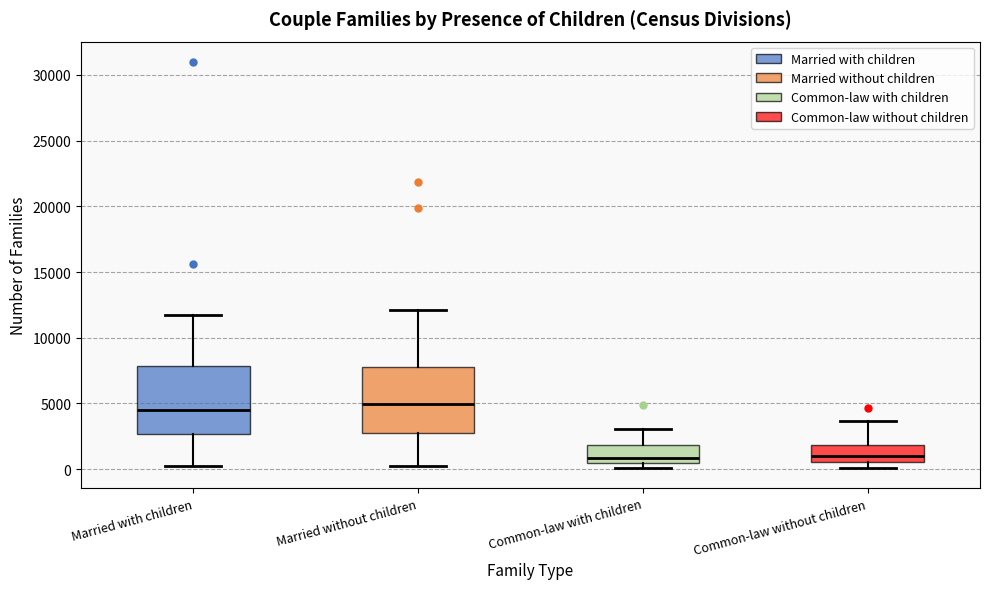

Reading left to right, transcribe this box plot: for each box, give where its median line is, the range the box spans, and where its two whiskers end, as read against the y-axis. The values are not printed on the chart, so give them approximately, as read against the axis.

Married with children: median 4500, box 2500 to 8000, whiskers 500 to 11500
Married without children: median 5000, box 2500 to 8000, whiskers 500 to 12000
Common-law with children: median 1000, box 500 to 2000, whiskers 0 to 3000
Common-law without children: median 1000, box 500 to 2000, whiskers 0 to 3500